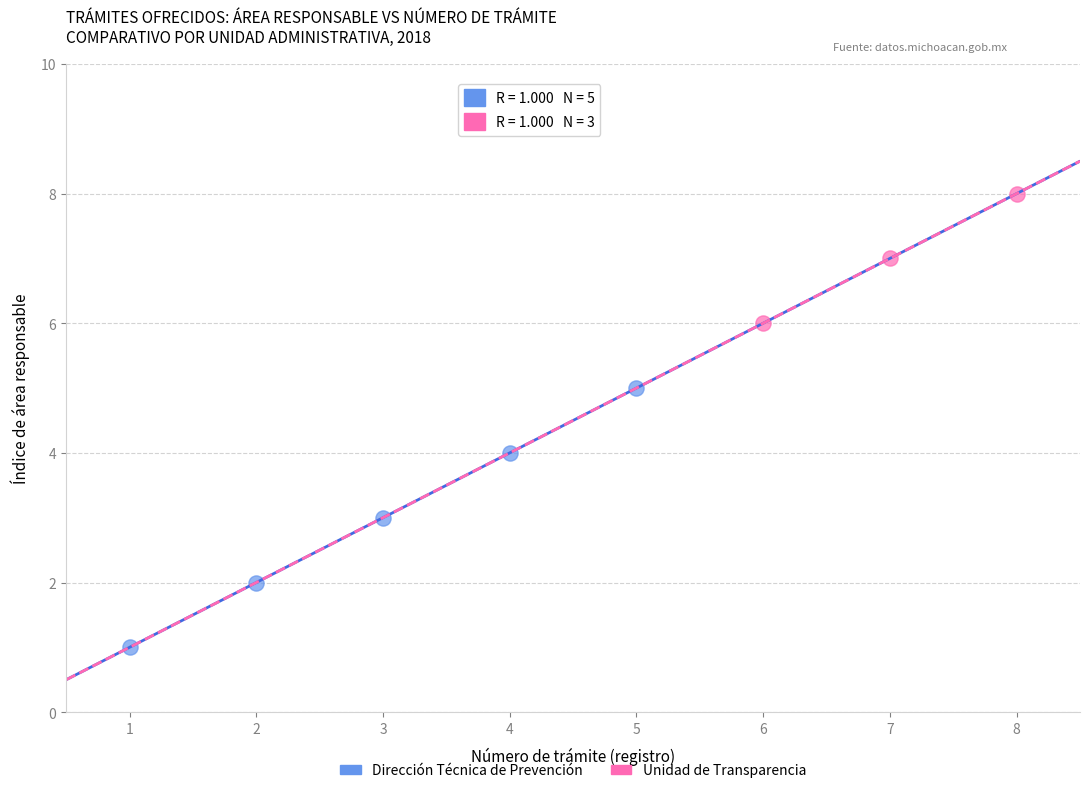

Which series reaches the maximum Y coordinate?

Unidad de Transparencia